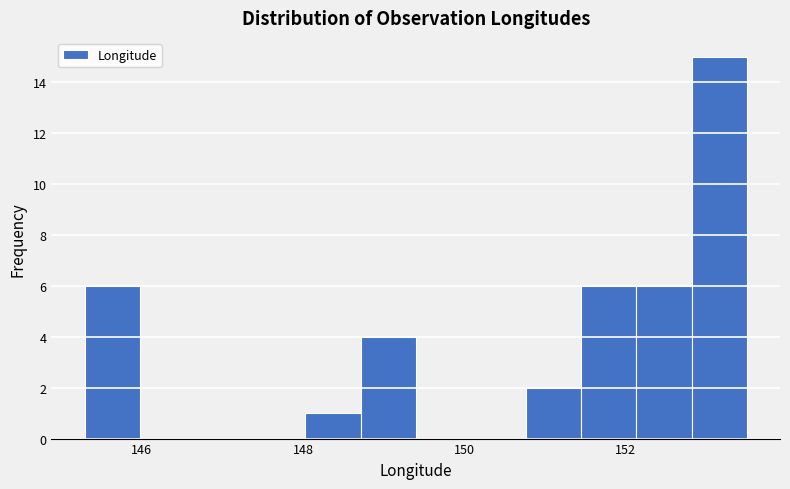

Around what value on the x-axis is the tallest bar? Give the approximate position of its centre, as read against the axis.

153.2